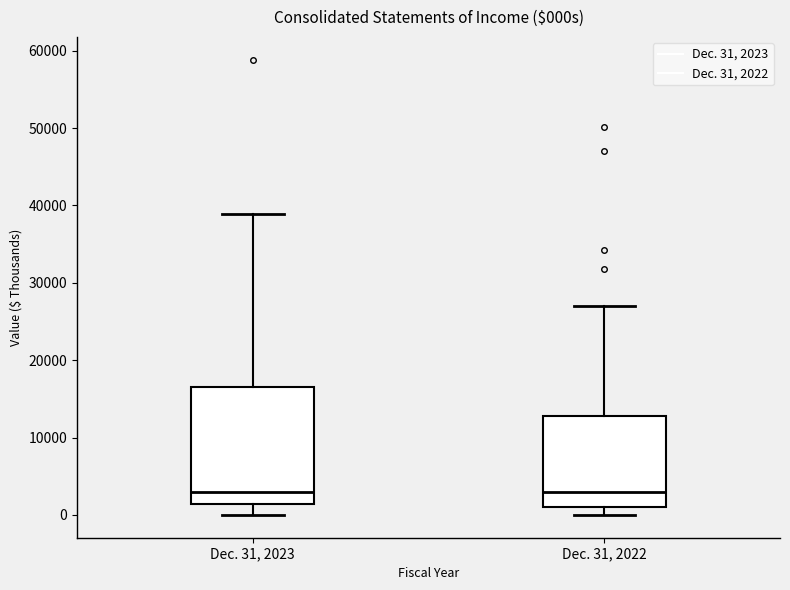

Reading left to right, transcribe this box plot: for each box, give where its median line is, the range the box spans, and where its two whiskers end, as read against the y-axis. The values are not printed on the chart, so give them approximately, as read against the axis.

Dec. 31, 2023: median 3000, box 1000 to 17000, whiskers 0 to 39000
Dec. 31, 2022: median 3000, box 1000 to 13000, whiskers 0 to 27000